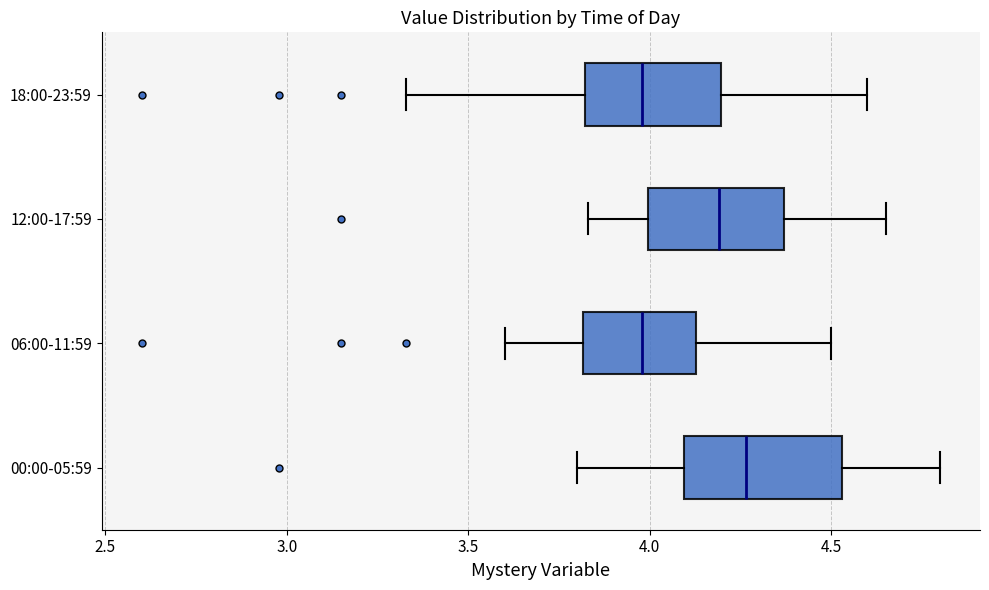

Where is the right edge of the box for 18:00-23:59 on the x-axis? The values are not printed on the chart, so give them approximately, as read against the axis.

4.20